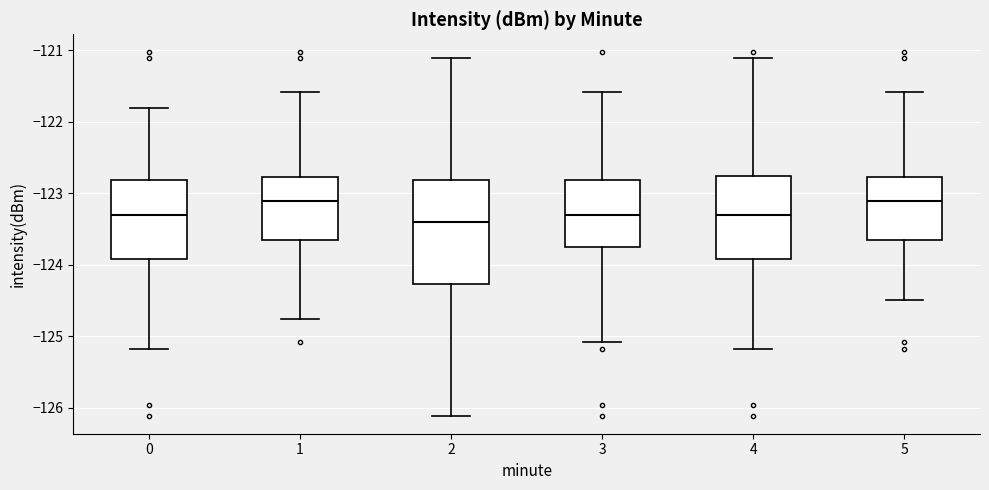

Reading left to right, read every box against the y-axis: the position of its median line, the range the box covers, and the ends of its whiskers. The values are not printed on the chart, so give them approximately, as read against the axis.

0: median -123.3, box -123.9 to -122.8, whiskers -125.2 to -121.8
1: median -123.1, box -123.7 to -122.8, whiskers -124.8 to -121.6
2: median -123.4, box -124.3 to -122.8, whiskers -126.1 to -121.1
3: median -123.3, box -123.7 to -122.8, whiskers -125.1 to -121.6
4: median -123.3, box -123.9 to -122.8, whiskers -125.2 to -121.1
5: median -123.1, box -123.7 to -122.8, whiskers -124.5 to -121.6